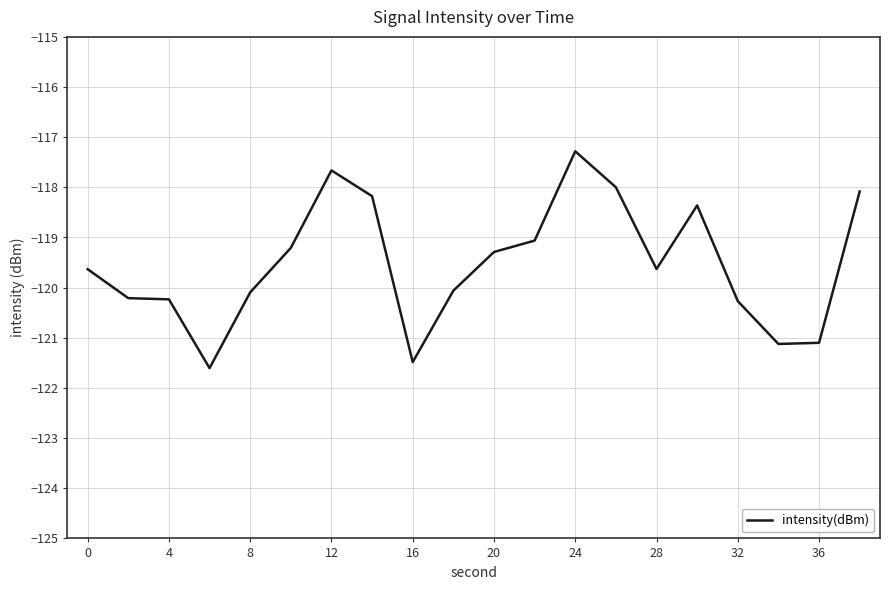

What is the greatest value displayed?

-117.3